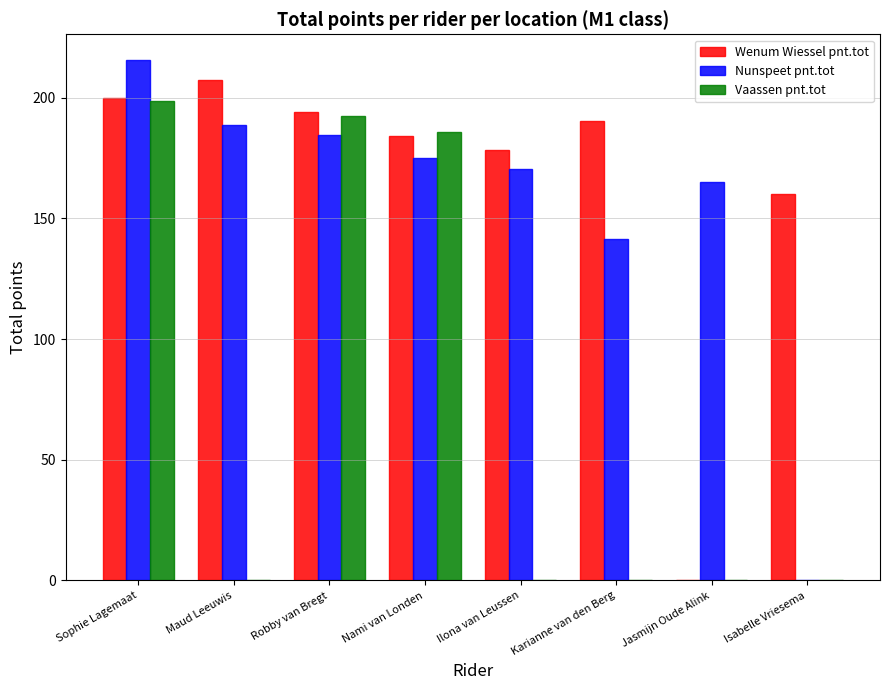

Is the value of Vaassen pnt.tot at Ilona van Leussen greater than the value of Wenum Wiessel pnt.tot at Sophie Lagemaat?

No